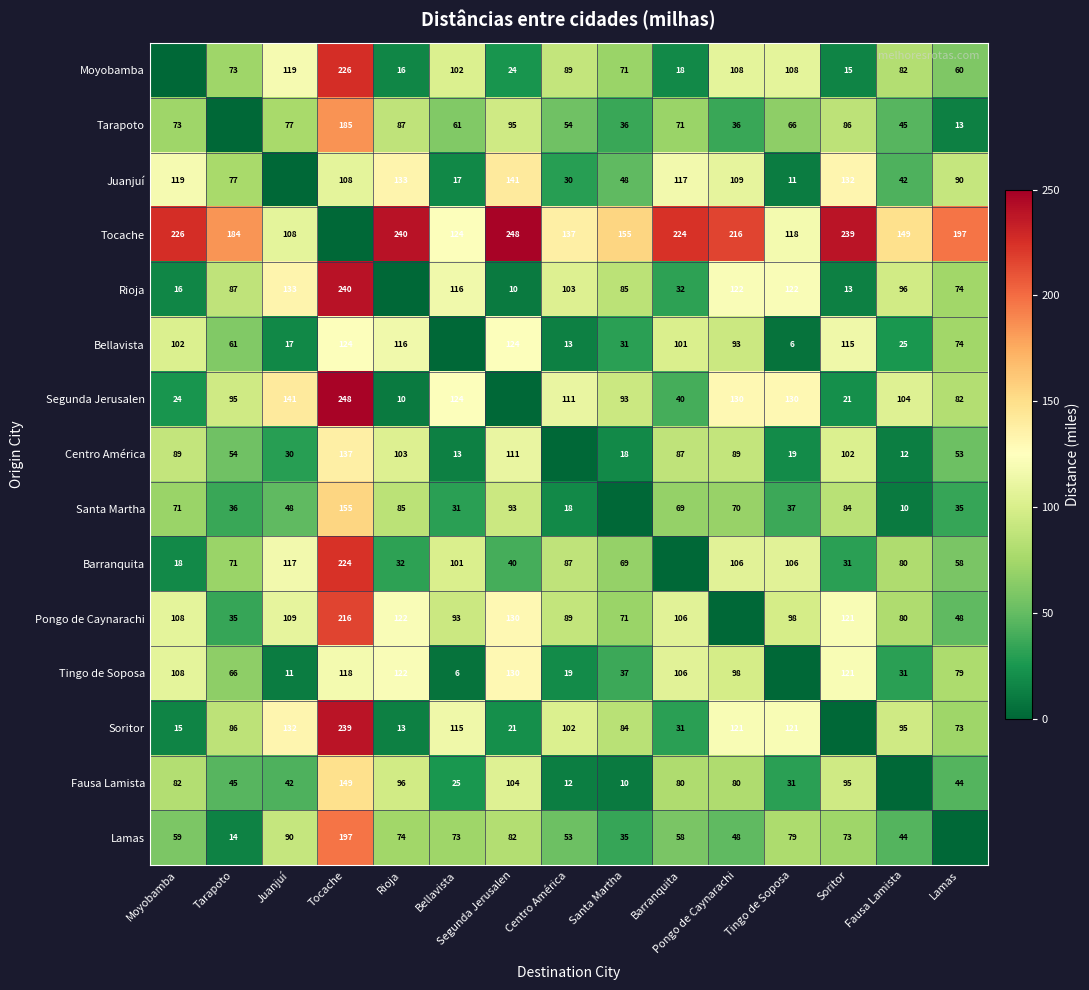

The Tarapoto series shows 54 at Centro América. True or false?

True